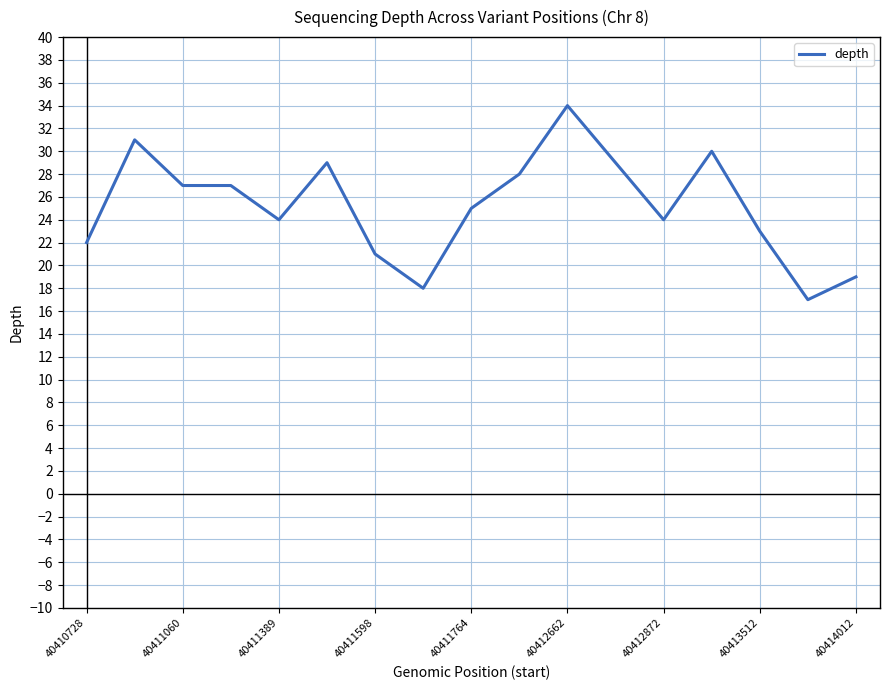

What is the maximum value shown in the chart?

34